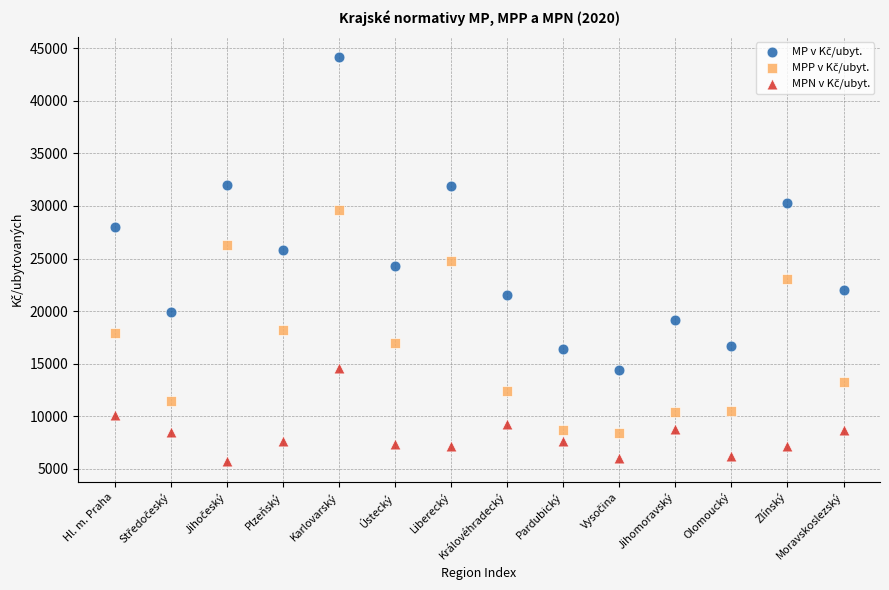

Across all data points, what is the range of Y values (max minus min)?

38485.0